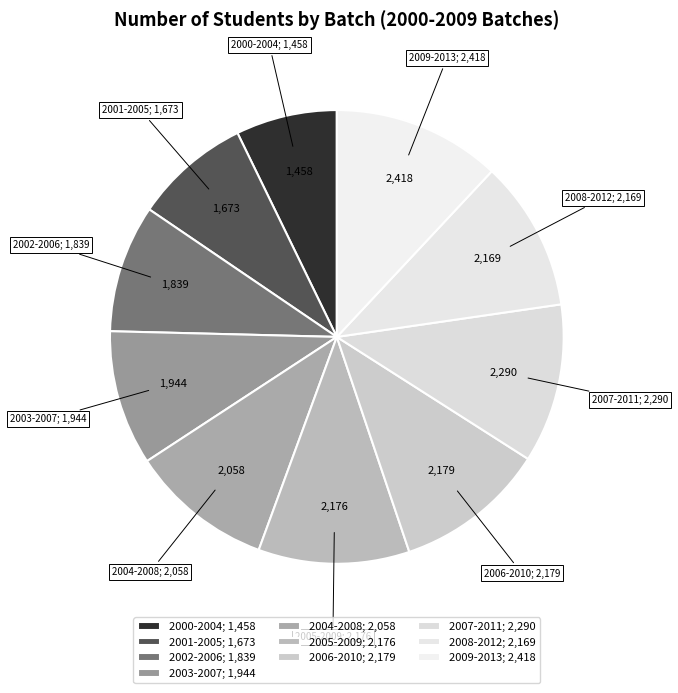

Which category has the smallest portion of the pie?

2000-2004